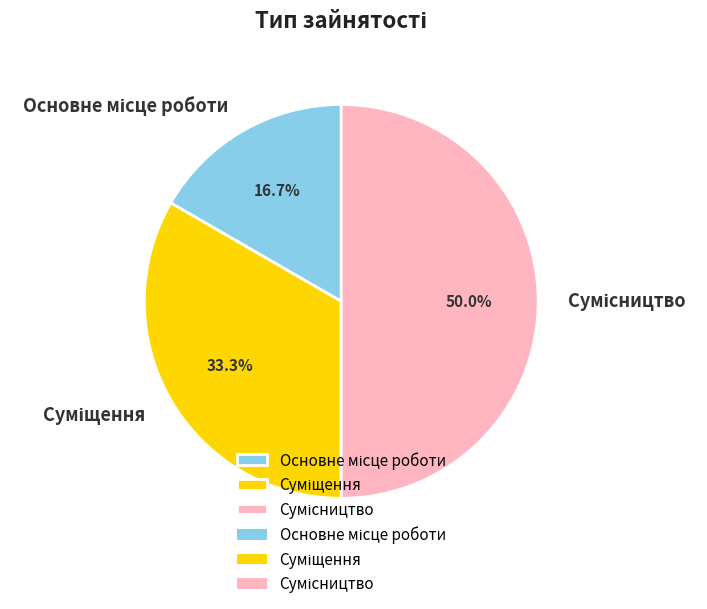

Does Основне місце роботи account for over 50% of the chart?

No